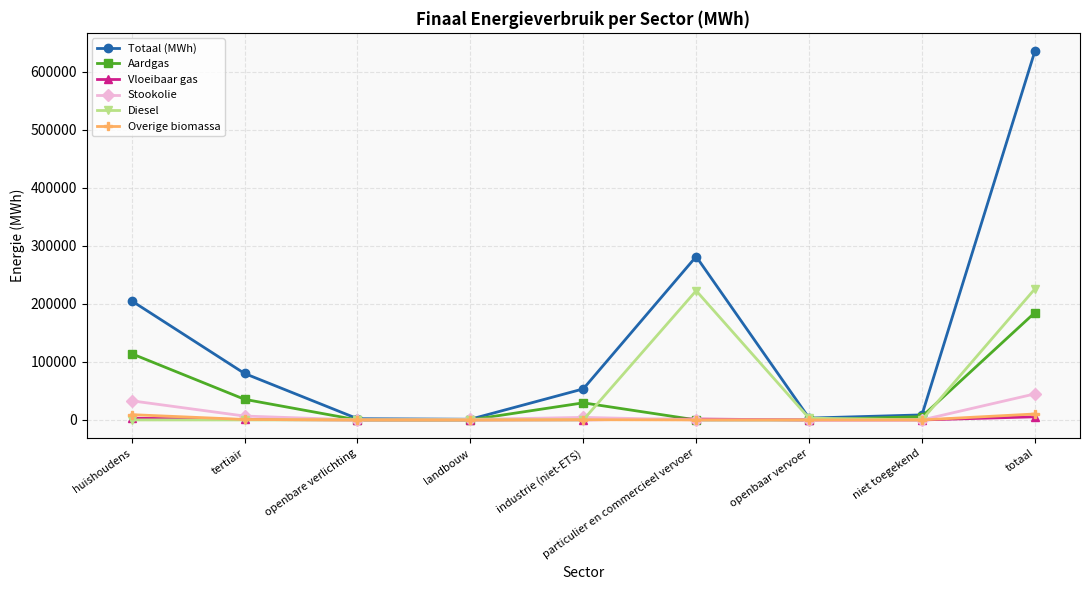

How many categories are shown in the chart?

9